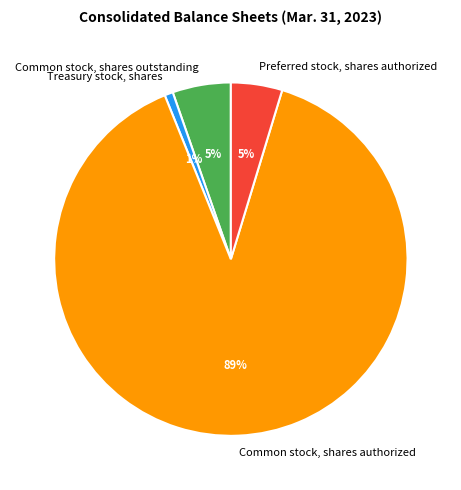

To the nearest percent, what is the average slice percentage?

25%